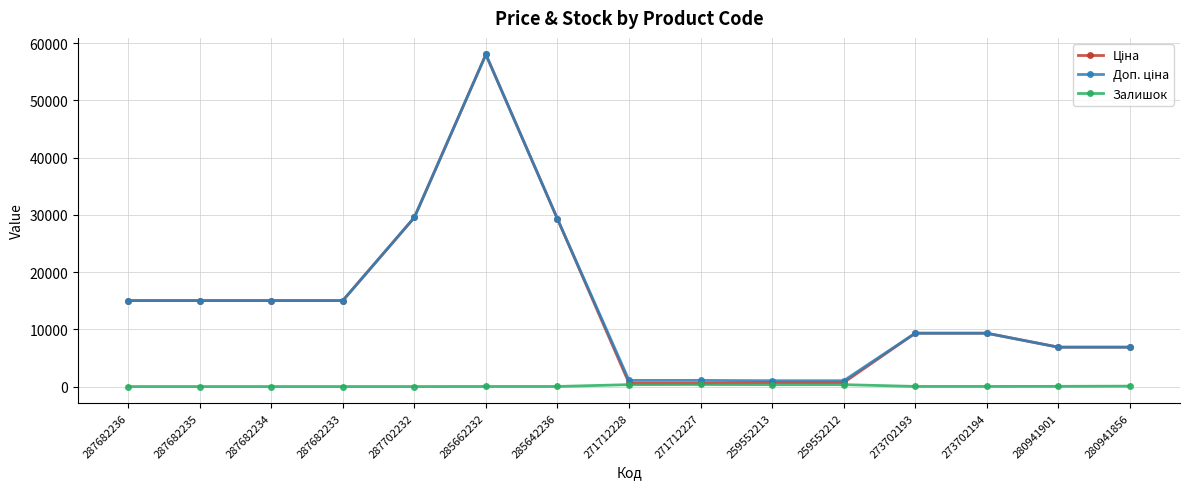

What is the maximum value shown in the chart?

58037.0